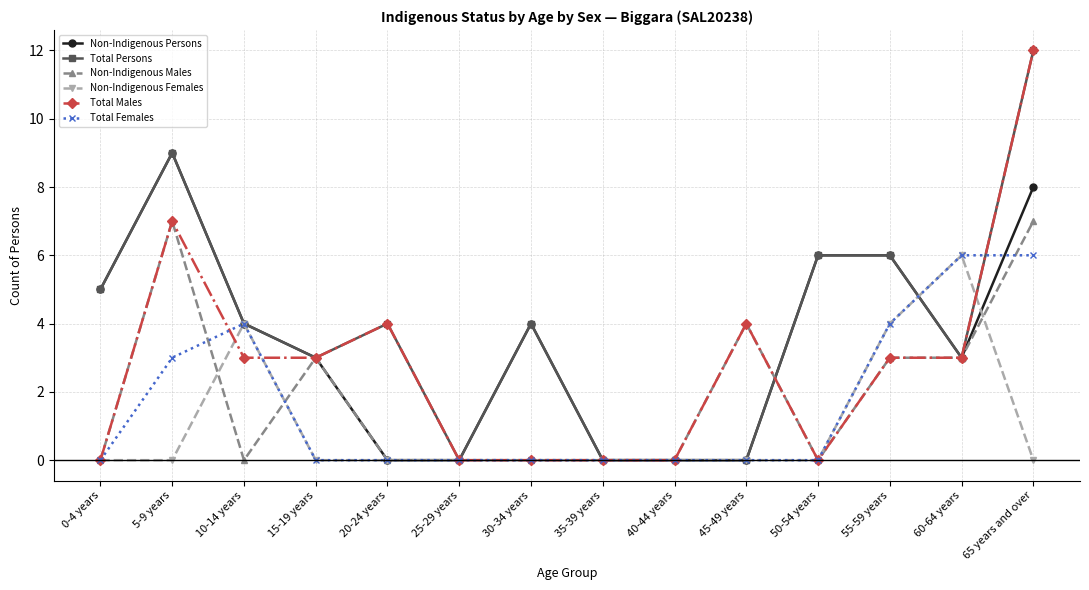

The Total Females series shows -3 at 0-4 years. True or false?

False